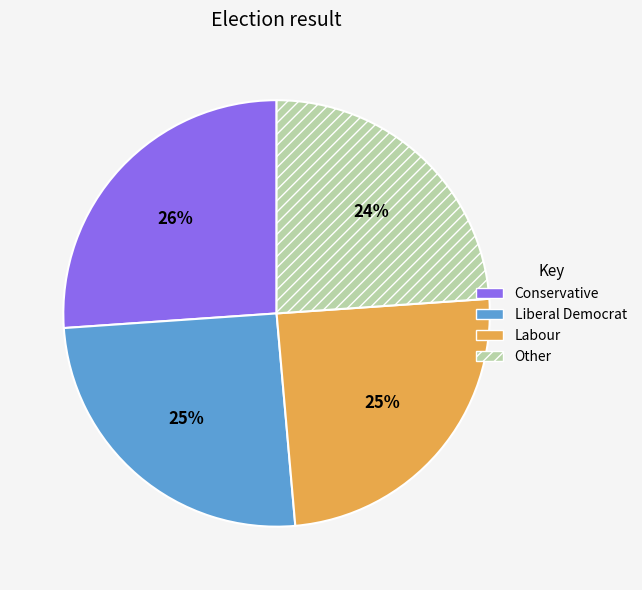

To the nearest percent, what portion does Conservative represent?

26%